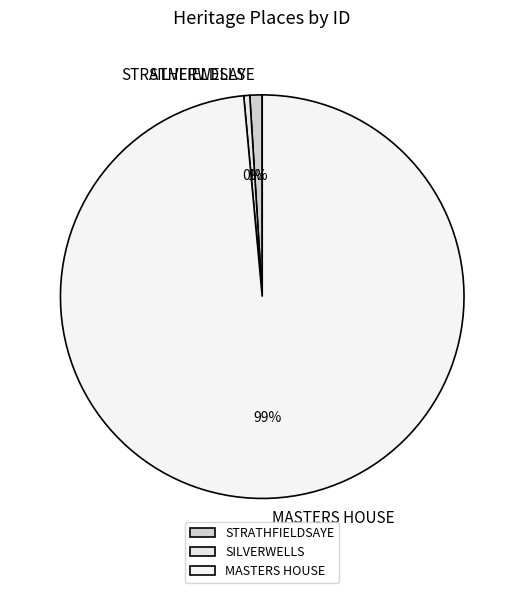

Is it true that SILVERWELLS is 6% of the pie?

False